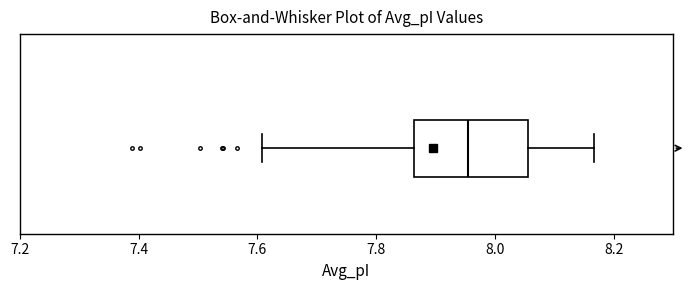

Transcribe this box plot: give where the median line is, the range the box spans, and where the two whiskers end, as read against the x-axis. The values are not printed on the chart, so give them approximately, as read against the axis.

median 7.96, box 7.86 to 8.06, whiskers 7.60 to 8.16